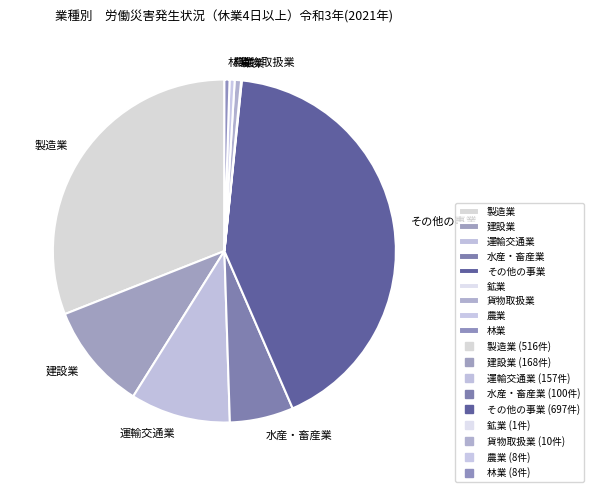

True or false: 農業 accounts for 0% of the total.

True